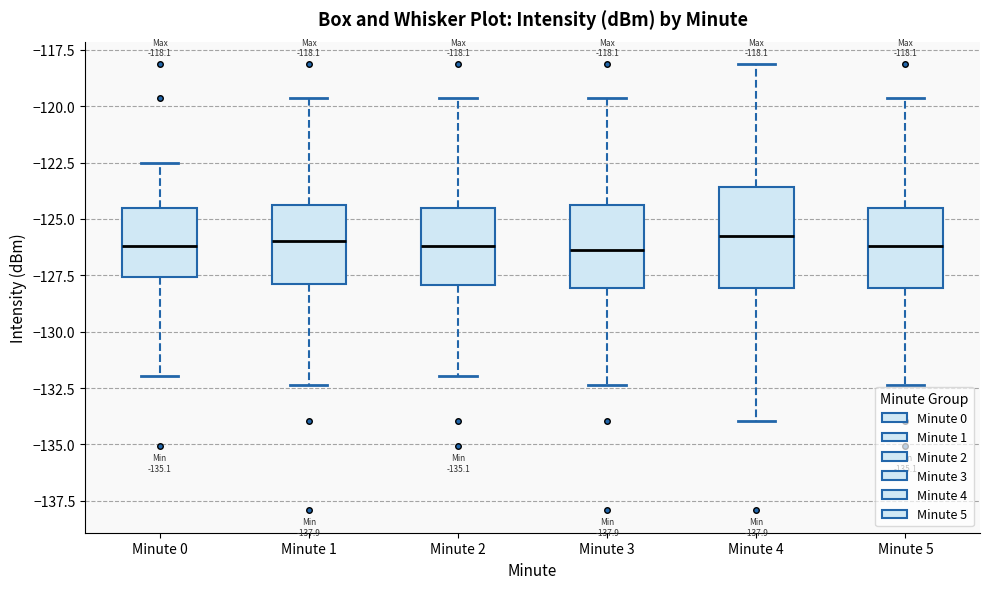

Comparing the boxes themselves (not the whiskers), which one is the tallest?

Minute 4